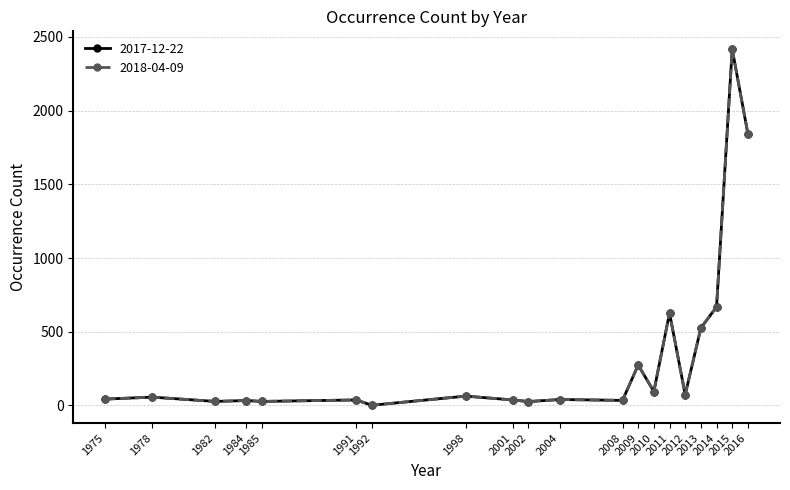

Which category has the highest value across all series?

2015